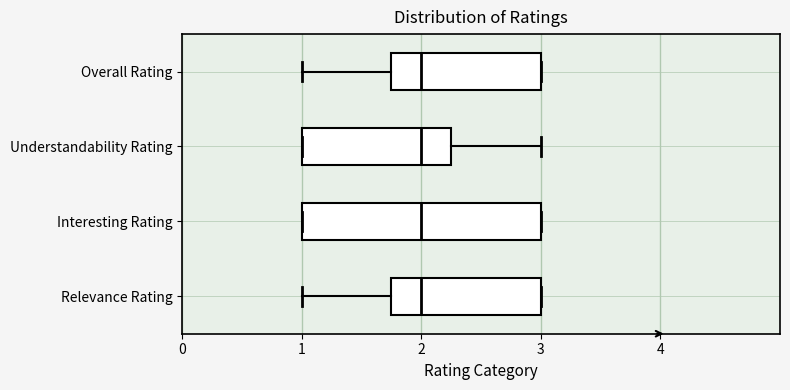

Which box is the widest, from its left edge to its right edge?

Interesting Rating